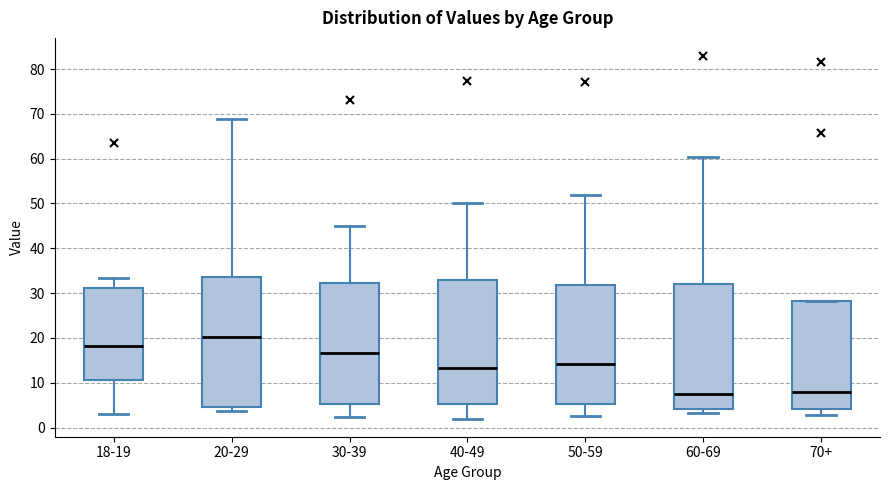

Which box is the tallest, from its lower edge to its upper edge?

20-29